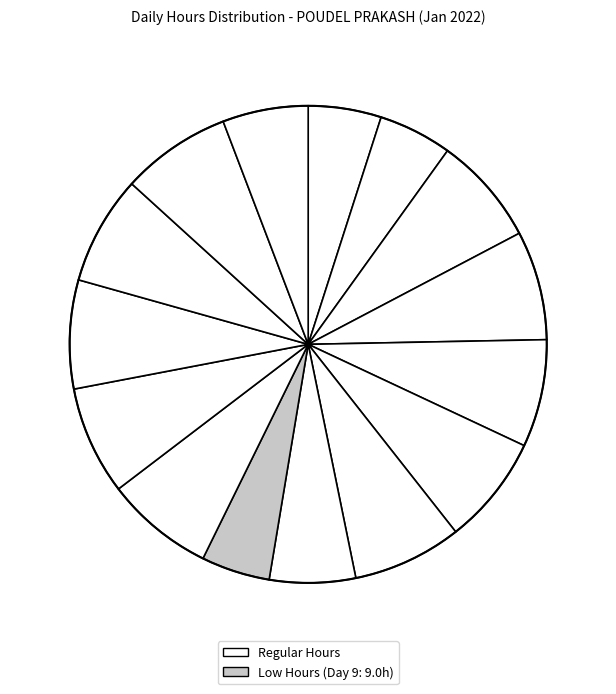

How many slices are in this pie chart?

15